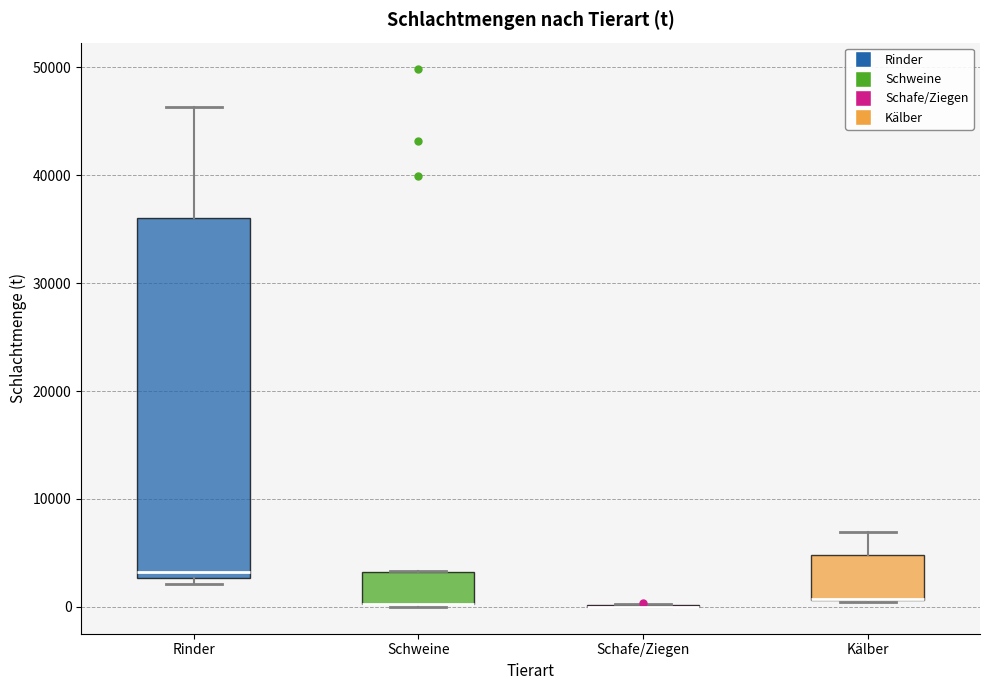

Reading left to right, read every box against the y-axis: the position of its median line, the range the box covers, and the ends of its whiskers. The values are not printed on the chart, so give them approximately, as read against the axis.

Rinder: median 3000 (just above the box's lower edge), box 3000 to 36000, whiskers 2000 to 46000
Schweine: median 0 (drawn on the box's lower edge), box 0 to 3000, whiskers 0 to 3000
Schafe/Ziegen: box collapsed to a line at 0, whiskers 0 to 0
Kälber: median 1000 (drawn on the box's lower edge), box 1000 to 5000, whiskers 0 to 7000